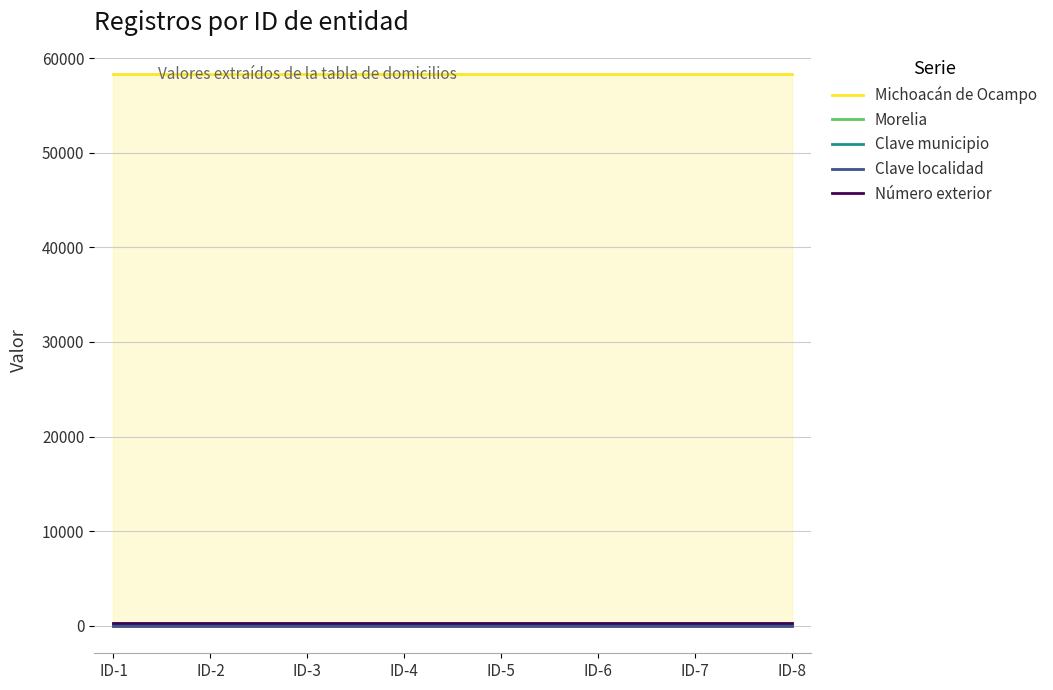

Reading left to right, list all the values displayed in this chart.

Michoacán de Ocampo: 58297	58297	58297	58297	58297	58297	58297	58297
Morelia: 272	272	272	272	272	272	272	272
Clave municipio: 53	53	53	53	53	53	53	53
Clave localidad: 1	1	1	1	1	1	1	1
Número exterior: 272	272	272	272	272	272	272	272